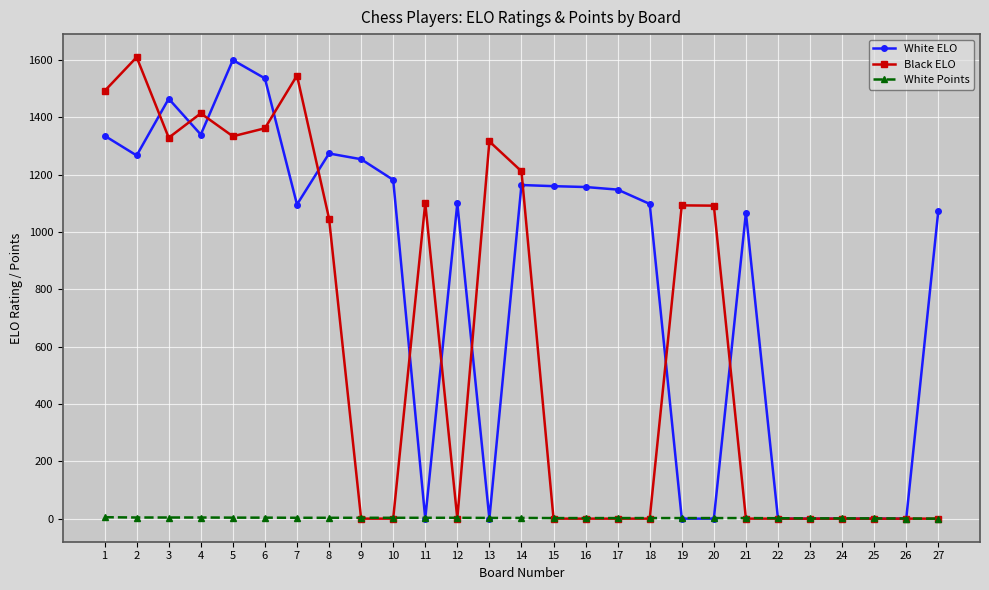

What are all the series names shown in the legend?

White ELO, Black ELO, White Points